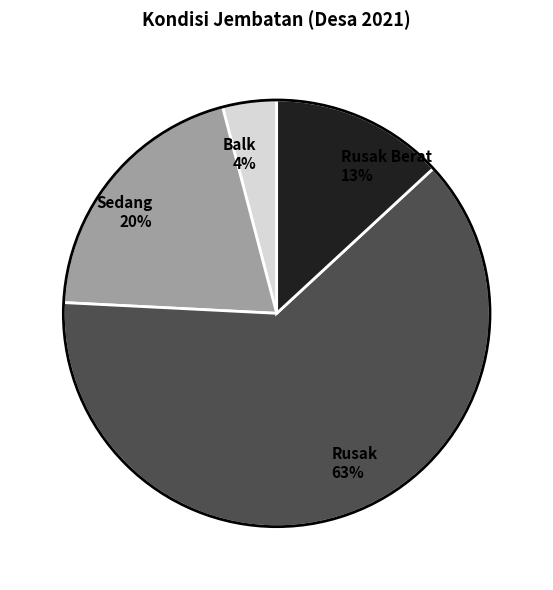

Is there any slice that represents more than half of the pie?

Yes